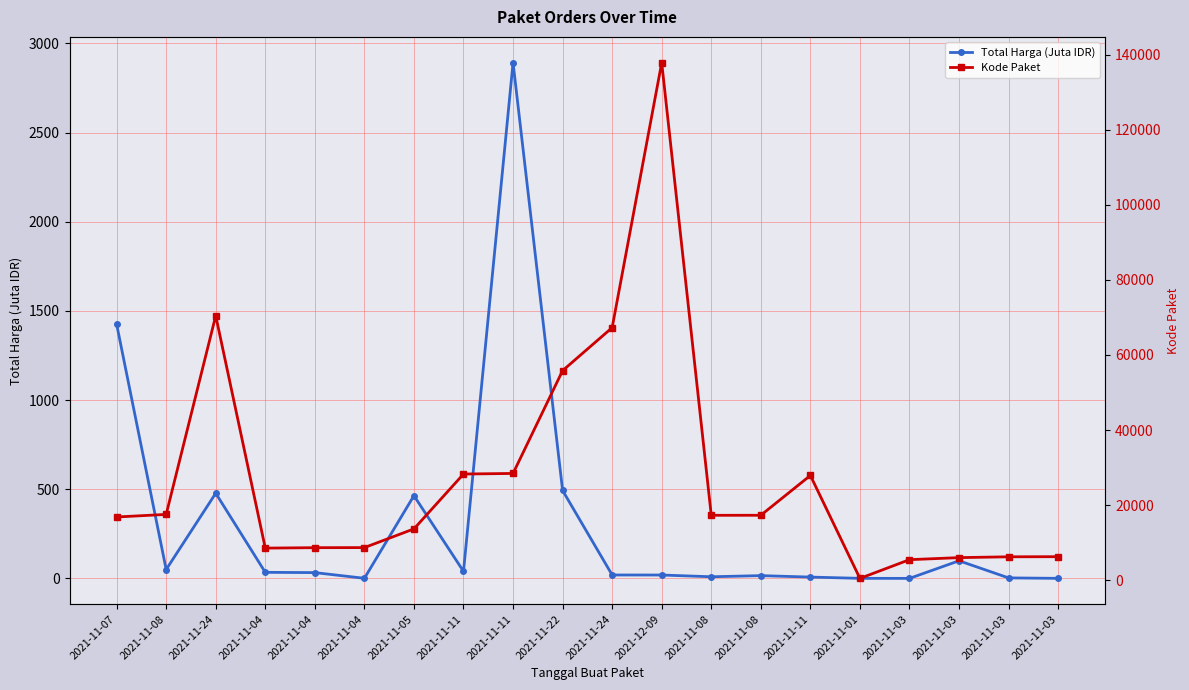

Reading left to right, list all the values displayed in this chart.

Total Harga (Juta IDR): 2021-11-07=1425.9	2021-11-08=49.7	2021-11-24=477.6	2021-11-04=34.0	2021-11-04=32.4	2021-11-04=0.6	2021-11-05=464.0	2021-11-11=39.4	2021-11-11=2892.1	2021-11-22=493.0	2021-11-24=19.2	2021-12-09=18.9	2021-11-08=9.2	2021-11-08=15.5	2021-11-11=7.4	2021-11-01=0.3	2021-11-03=0.1	2021-11-03=98.8	2021-11-03=2.8	2021-11-03=0.3
Kode Paket: 2021-11-07=16823.0	2021-11-08=17509.0	2021-11-24=70453.0	2021-11-04=8530.0	2021-11-04=8646.0	2021-11-04=8668.0	2021-11-05=13652.0	2021-11-11=28271.0	2021-11-11=28425.0	2021-11-22=55826.0	2021-11-24=67279.0	2021-12-09=137876.0	2021-11-08=17272.0	2021-11-08=17283.0	2021-11-11=27891.0	2021-11-01=464.0	2021-11-03=5449.0	2021-11-03=5997.0	2021-11-03=6214.0	2021-11-03=6246.0